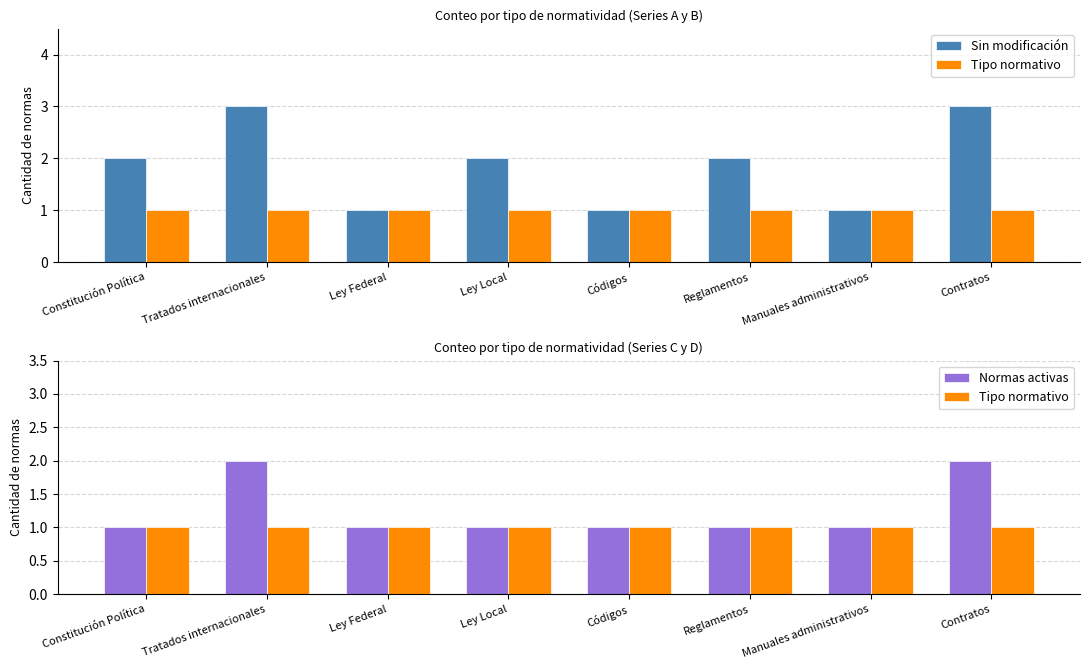

Reading left to right, extract all data points from this chart.

Sin modificación: 2	3	1	2	1	2	1	3
Tipo normativo: 1	1	1	1	1	1	1	1
Normas activas: 1	2	1	1	1	1	1	2